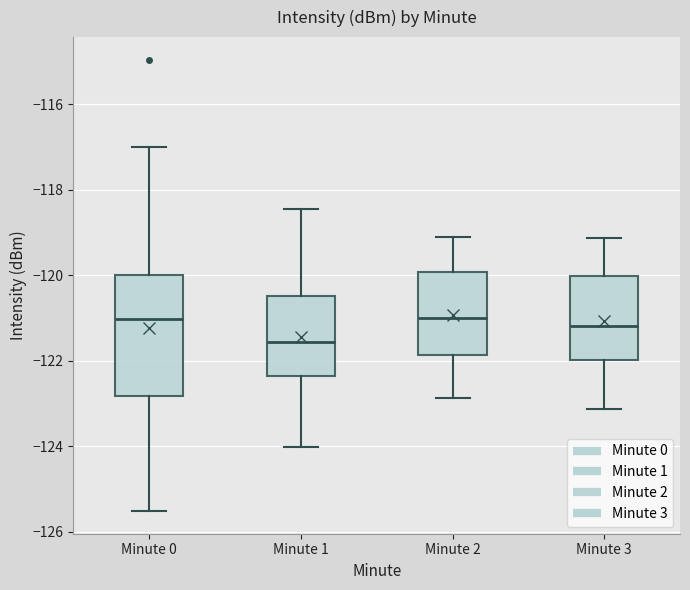

Where does the upper whisker of the box for Minute 3 end on the y-axis? The values are not printed on the chart, so give them approximately, as read against the axis.

-119.2